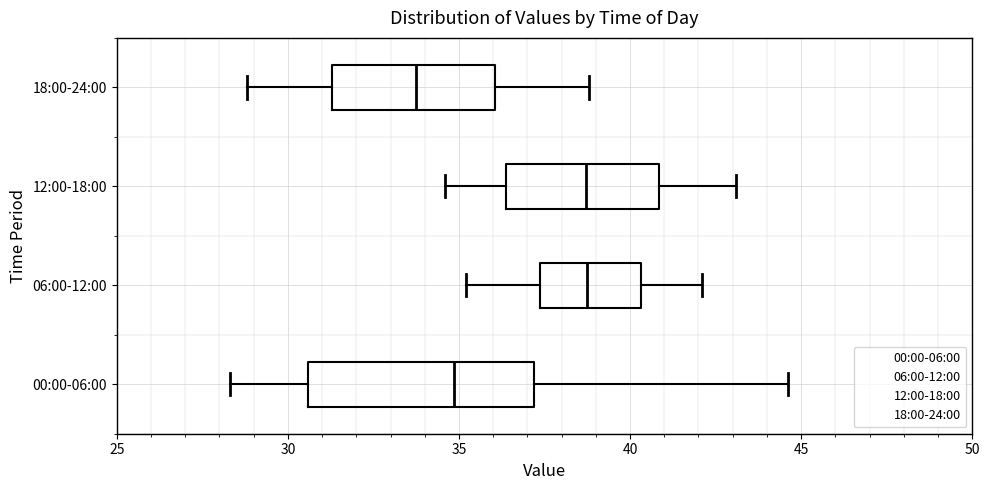

Which box has the furthest to the left median line?

18:00-24:00